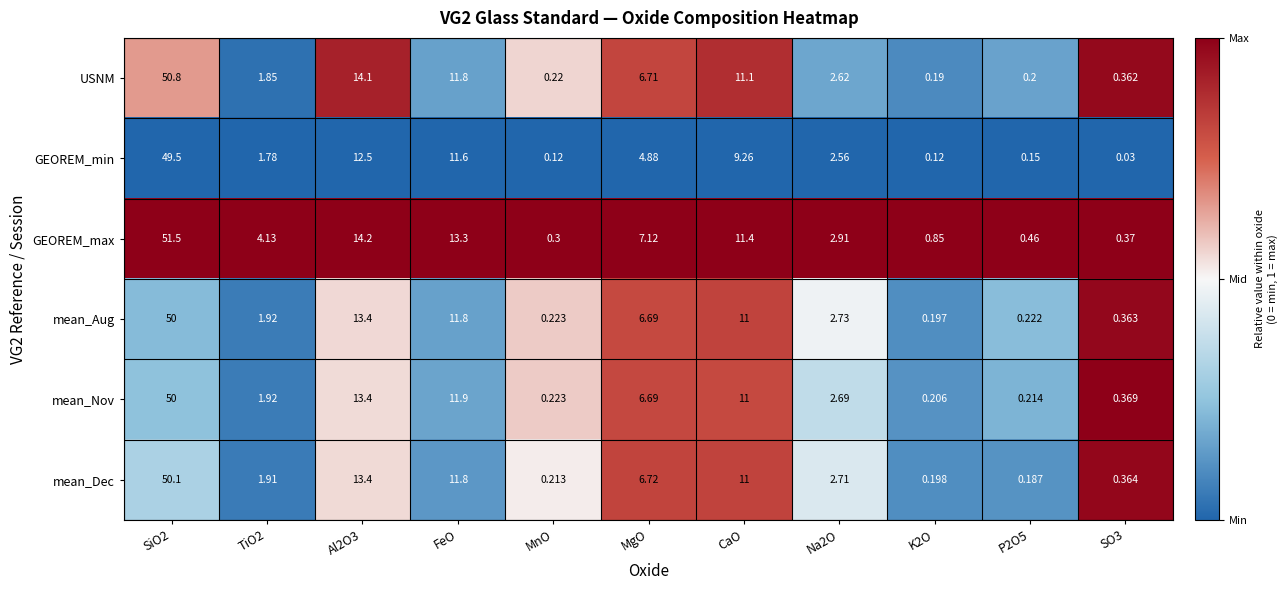

Is the value of USNM at MgO greater than the value of mean_Aug at TiO2?

Yes